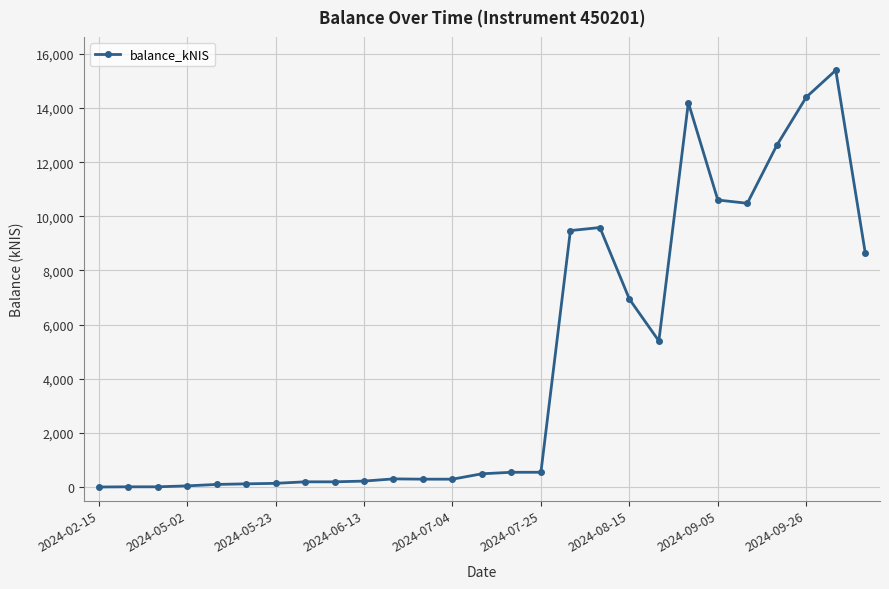

What is the greatest value displayed?

15399.1